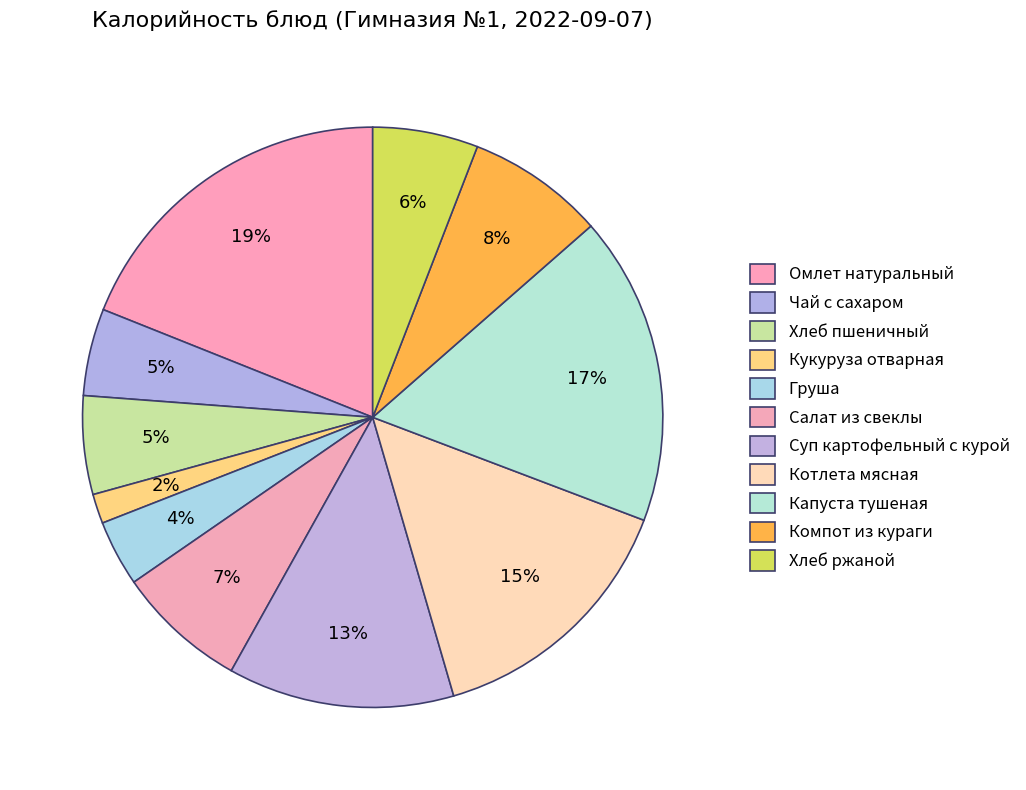

Count the number of slices in the pie.

11